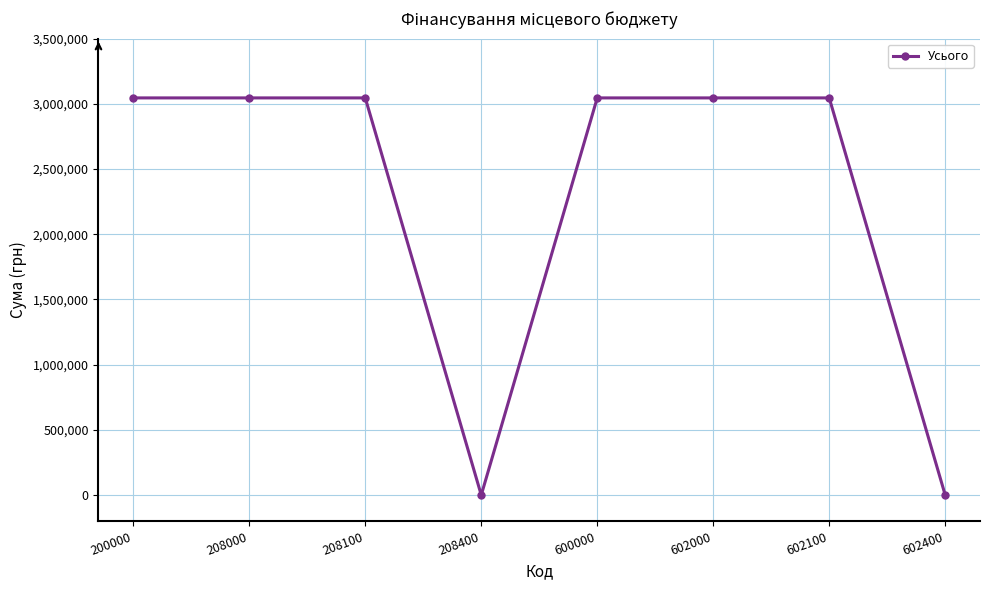

How many lines are shown in the chart?

1